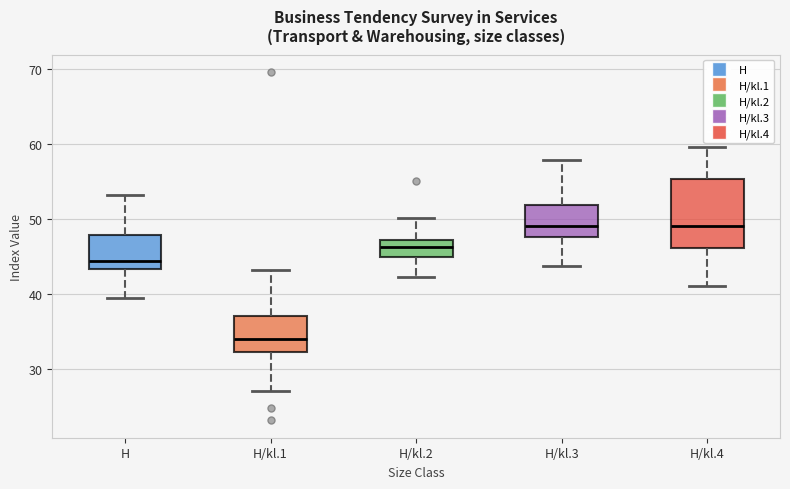

Which box is the tallest, from its lower edge to its upper edge?

H/kl.4